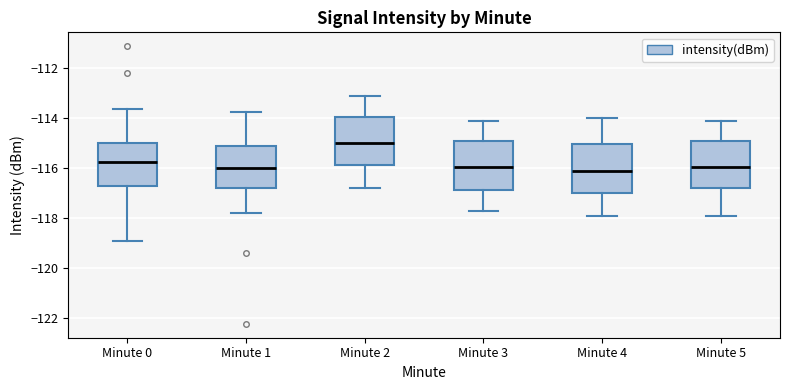

Reading left to right, transcribe this box plot: for each box, give where its median line is, the range the box spans, and where its two whiskers end, as read against the y-axis. The values are not printed on the chart, so give them approximately, as read against the axis.

Minute 0: median -115.8, box -116.8 to -115.0, whiskers -119.0 to -113.6
Minute 1: median -116.0, box -116.8 to -115.2, whiskers -117.8 to -113.8
Minute 2: median -115.0, box -115.8 to -114.0, whiskers -116.8 to -113.0
Minute 3: median -116.0, box -116.8 to -115.0, whiskers -117.6 to -114.0
Minute 4: median -116.0, box -117.0 to -115.0, whiskers -117.8 to -114.0
Minute 5: median -116.0, box -116.8 to -114.8, whiskers -117.8 to -114.0